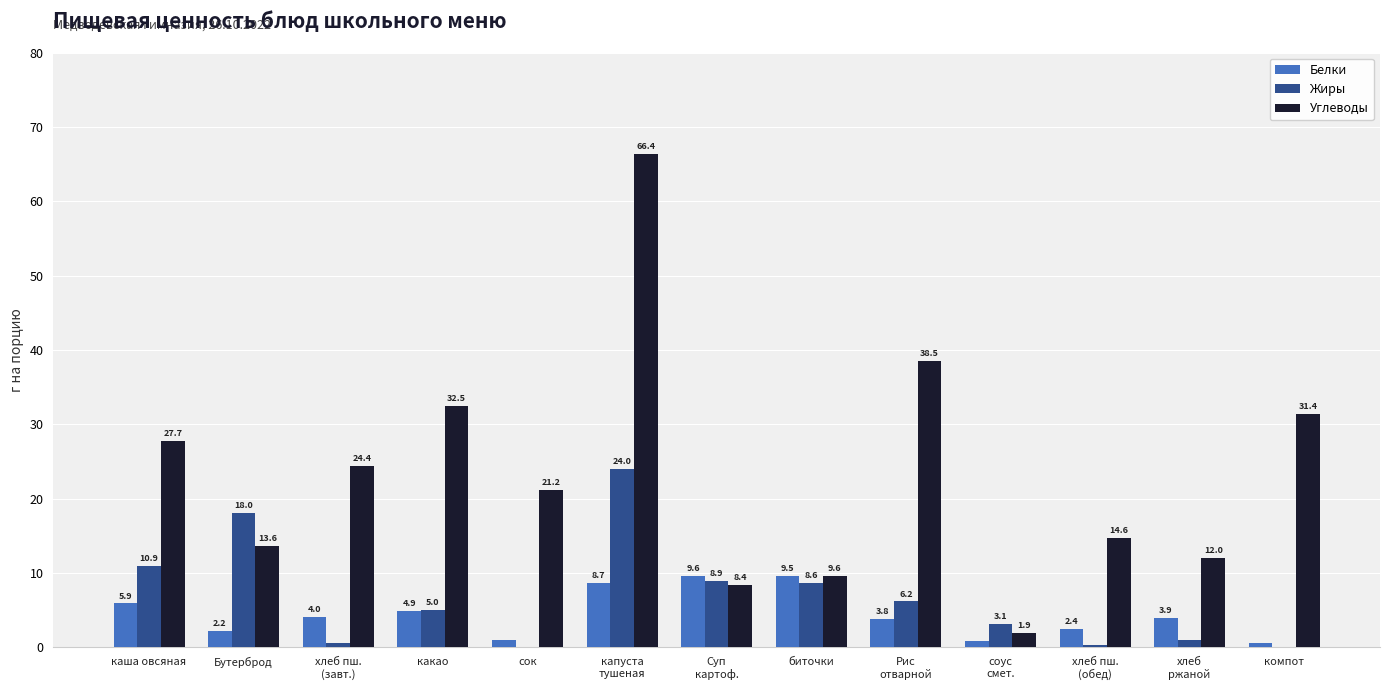

True or false: Белки has a value of 1.0 at сок.

True